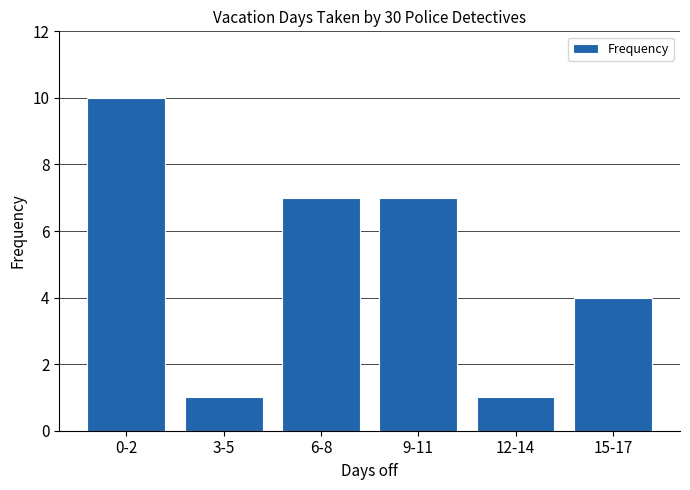

Reading left to right, list all the values displayed in this chart.

10	1	7	7	1	4